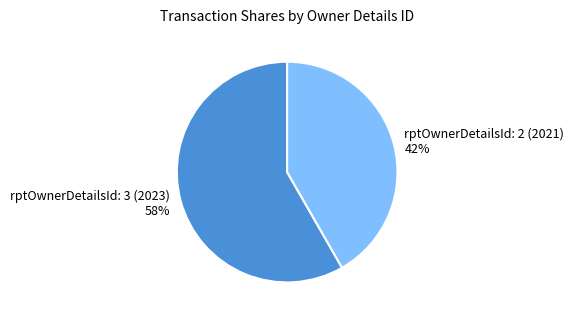

Which has a higher value, rptOwnerDetailsId: 2 (2021) or rptOwnerDetailsId: 3 (2023)?

rptOwnerDetailsId: 3 (2023)